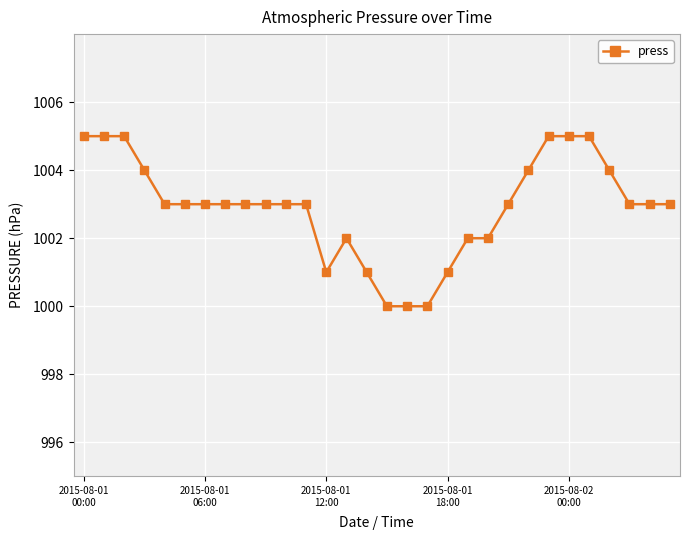

What is the smallest value displayed?

1000